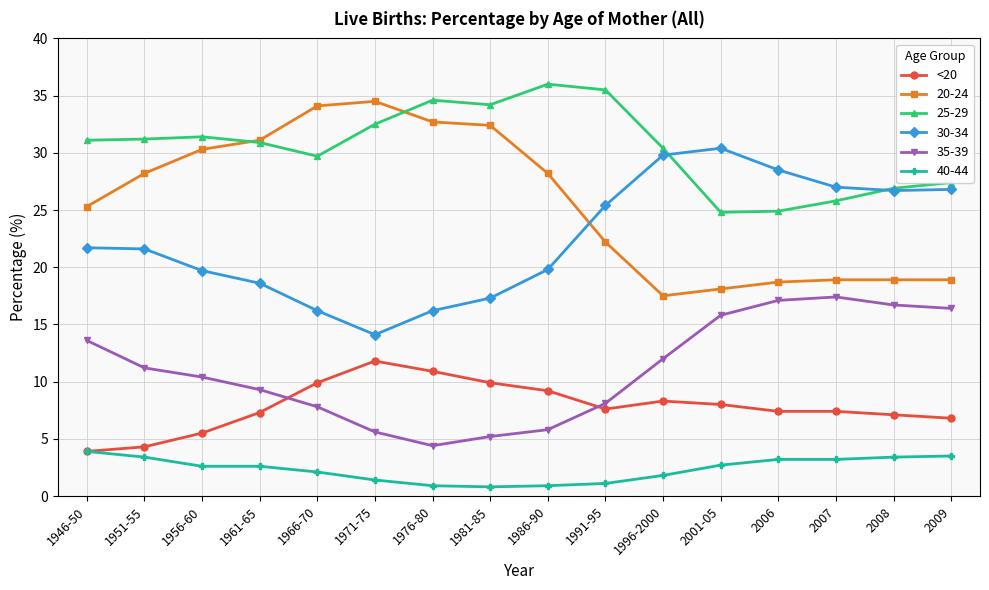

What is the greatest value displayed?

36.0